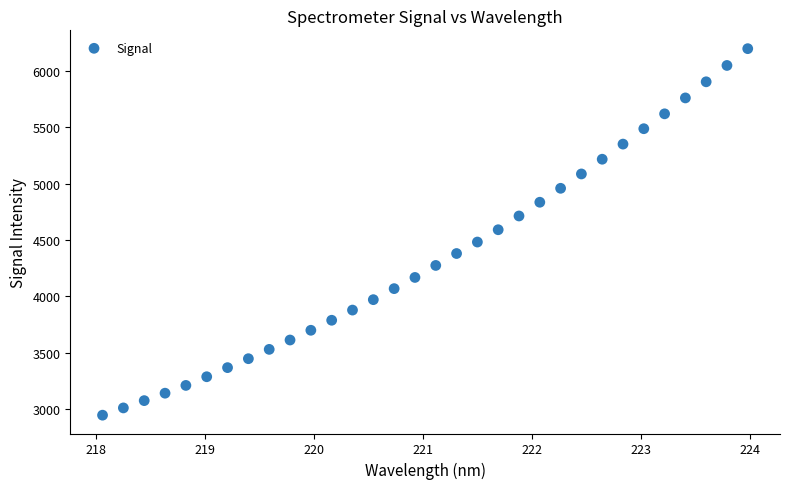

What is the range of Y values (max minus min)?

3255.8